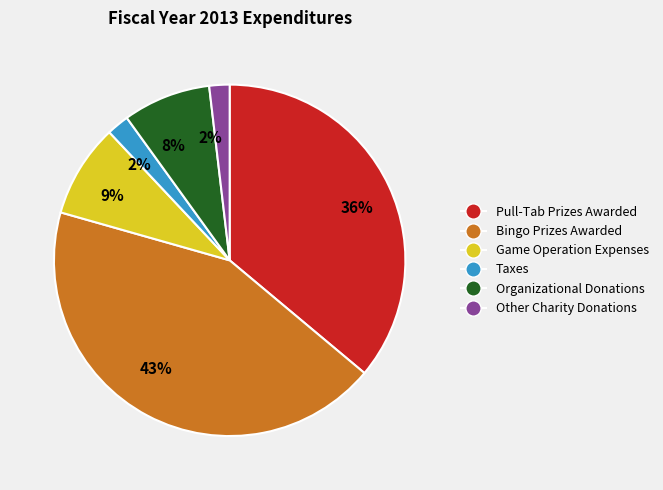

To the nearest percent, what is the difference between the largest and smallest slice percentages?

41%